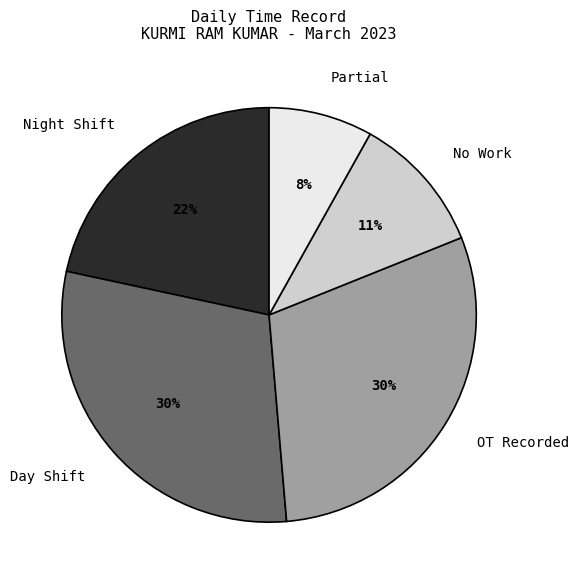

Is there a majority slice in this chart?

No